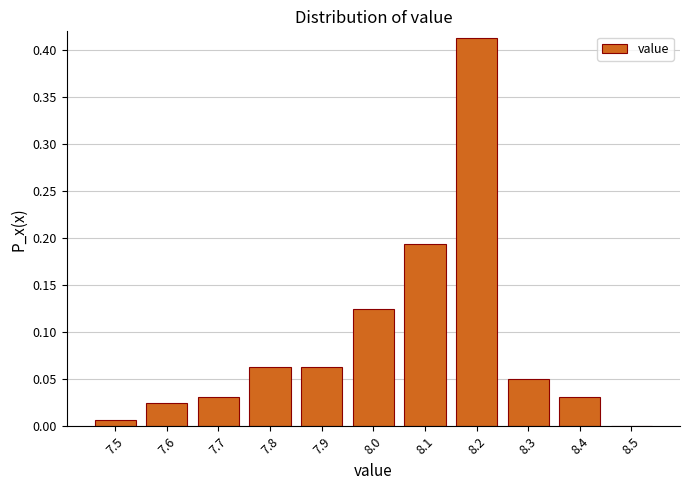

Reading left to right, transcribe this chart: for each bar, give the range it covers on the x-axis and its height. The values are not printed on the chart, so give them approximately, as read against the axis.

7.45 to 7.55: 0.005
7.55 to 7.65: 0.025
7.65 to 7.75: 0.030
7.75 to 7.85: 0.065
7.85 to 7.95: 0.065
7.95 to 8.05: 0.125
8.05 to 8.15: 0.195
8.15 to 8.25: 0.415
8.25 to 8.35: 0.050
8.35 to 8.45: 0.030
8.45 to 8.55: 0